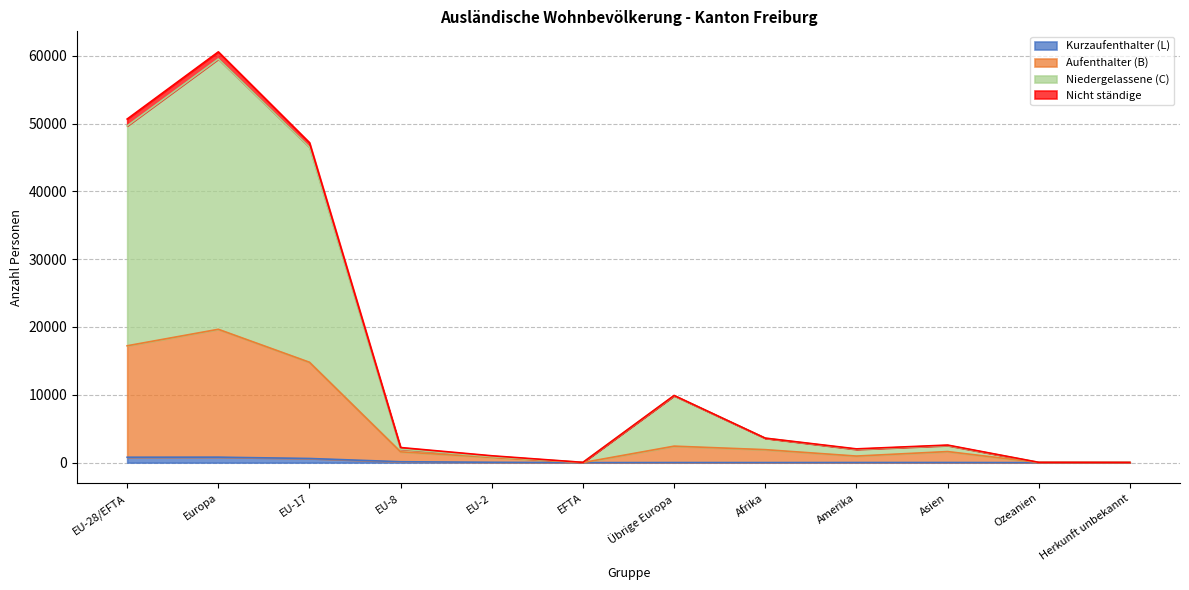

At which label does Niedergelassene (C) reach its peak?

Europa